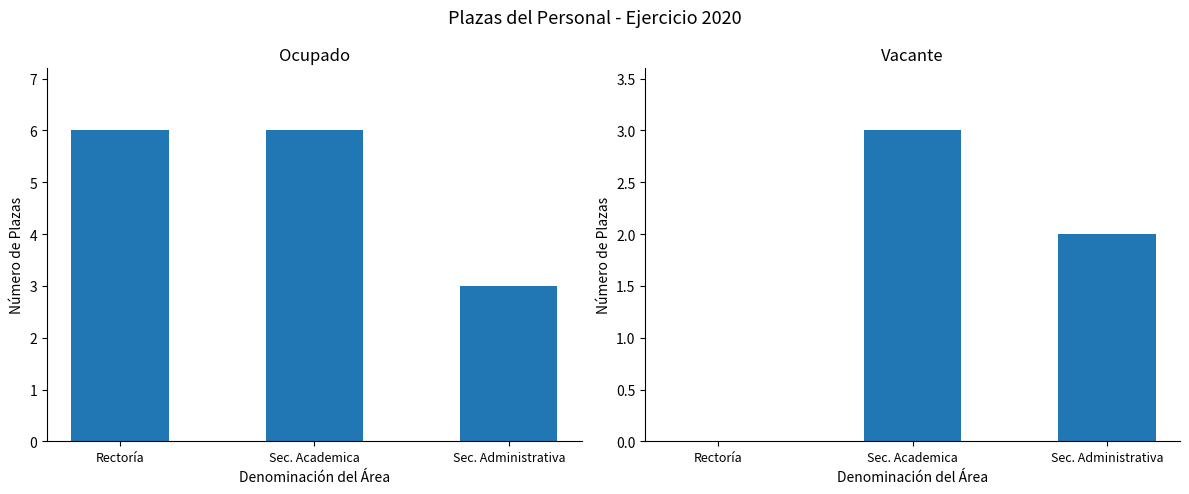

Which series has the widest spread of values?

Ocupado